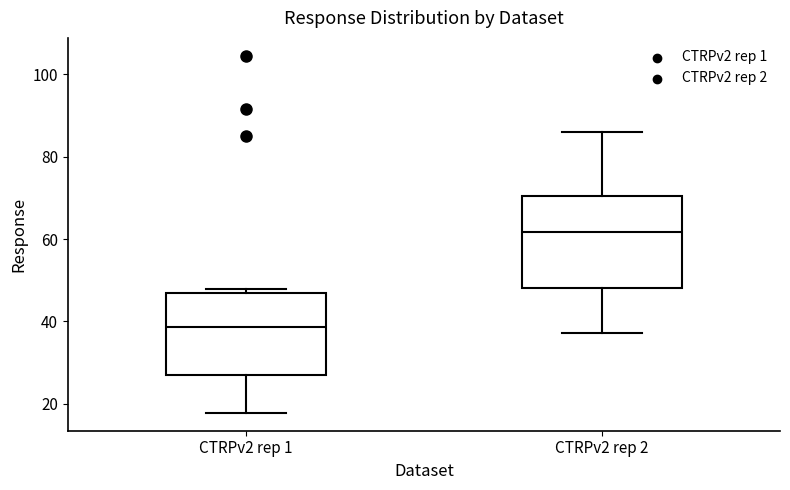

Reading left to right, transcribe this box plot: for each box, give where its median line is, the range the box spans, and where its two whiskers end, as read against the y-axis. The values are not printed on the chart, so give them approximately, as read against the axis.

CTRPv2 rep 1: median 38, box 26 to 46, whiskers 18 to 48
CTRPv2 rep 2: median 62, box 48 to 70, whiskers 38 to 86